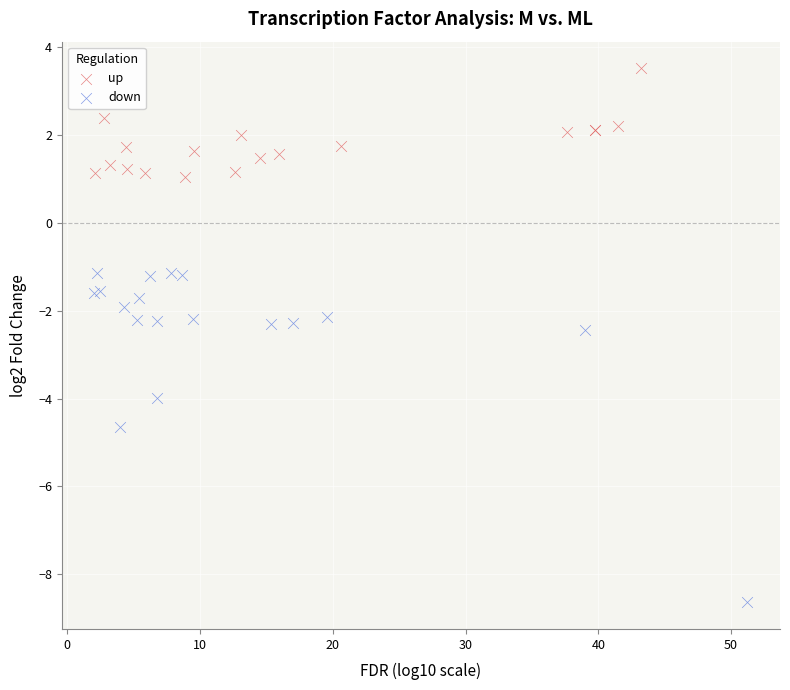

Which series contains the lowest Y value?

down